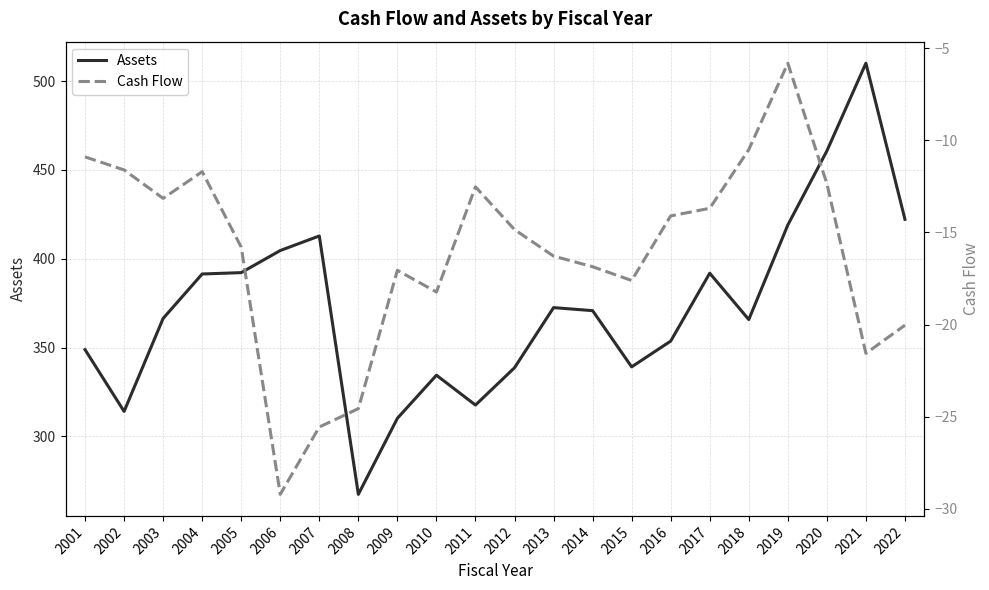

What is the total value across all series at 2020?

448.3